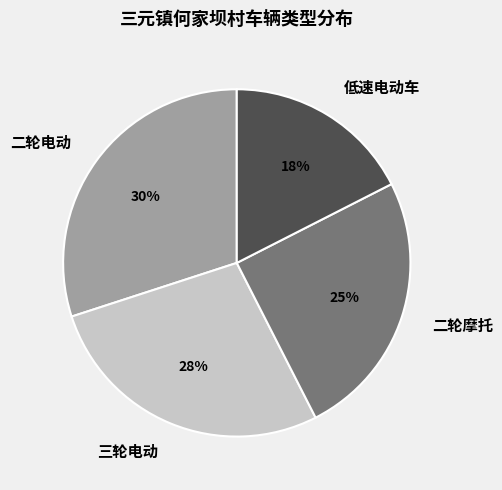

To the nearest percent, what percentage of the pie is 二轮电动?

30%